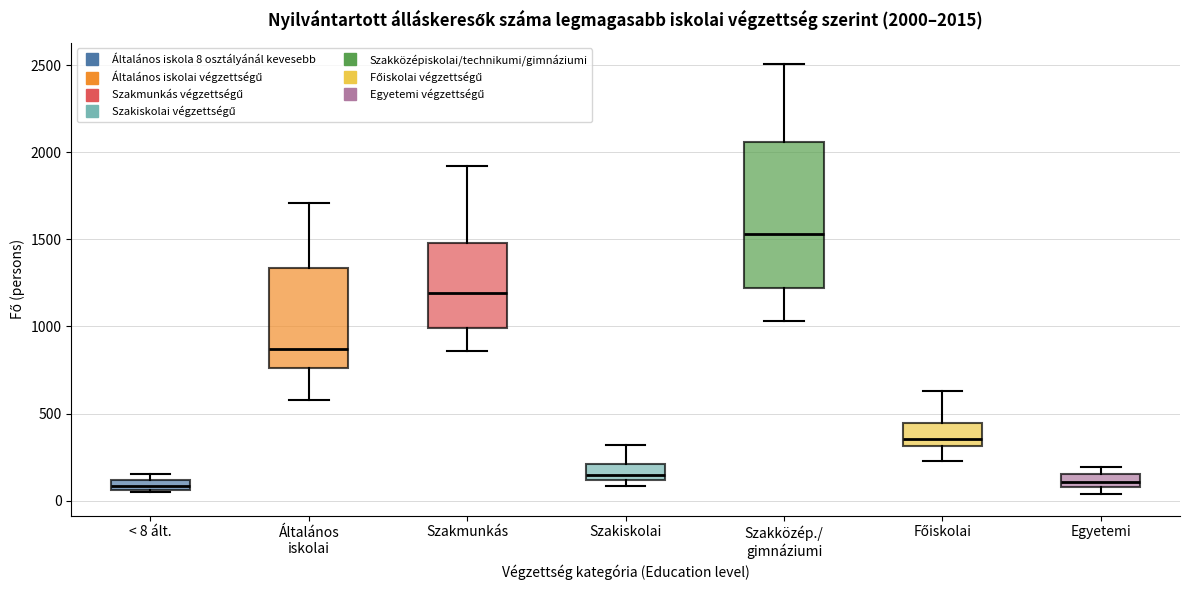

Comparing the boxes themselves (not the whiskers), which one is the tallest?

Szakközép./ gimnáziumi